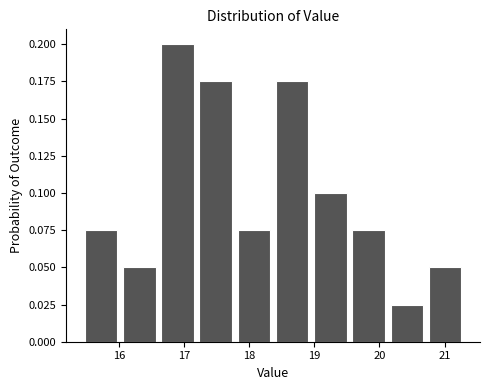

What is the height of the bar covering 19.5 to 20.1 on the x-axis? Neither the bar edges nor the heights are printed on the chart, so give them approximately, as read against the axes.

0.075